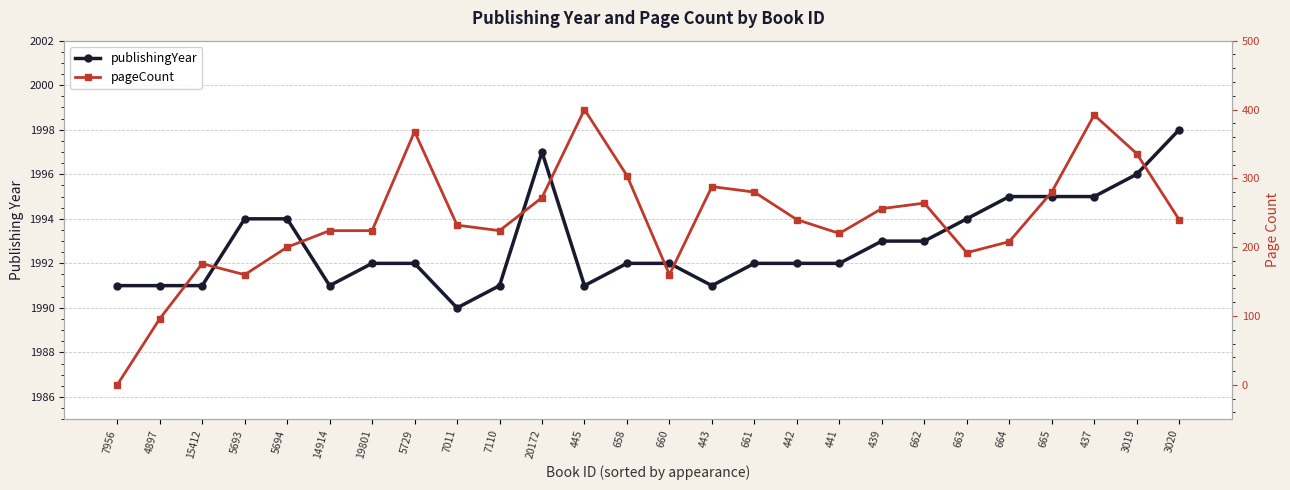

Which has a higher value, 442 or 658?

442